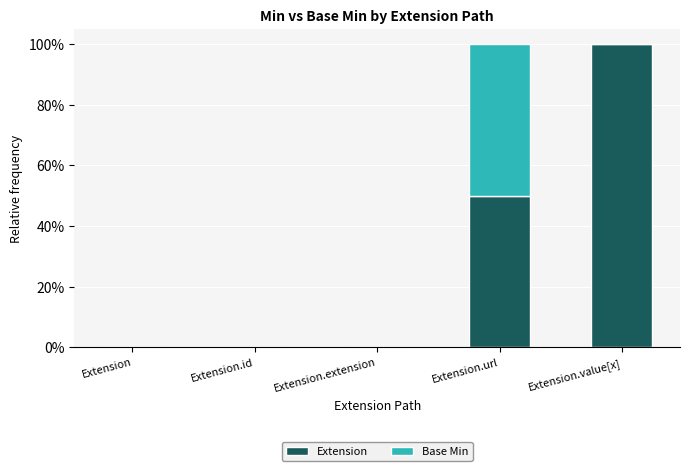

Between Extension and Extension.id, which series saw the biggest shift?

Extension